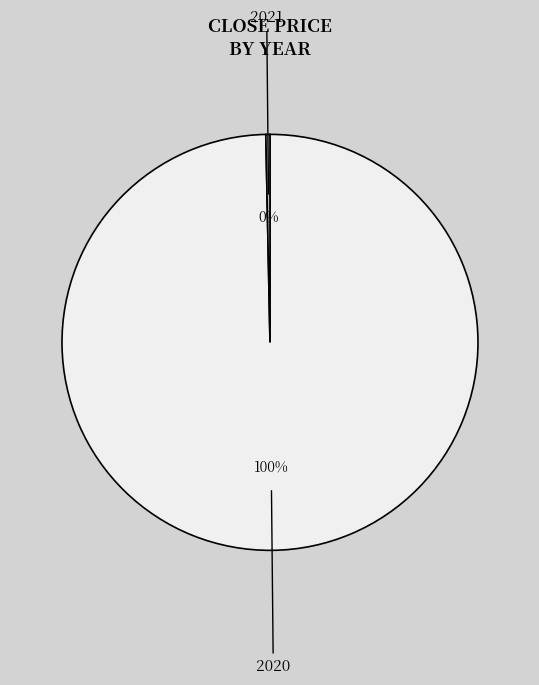

Is it true that 2020 is 90% of the pie?

False